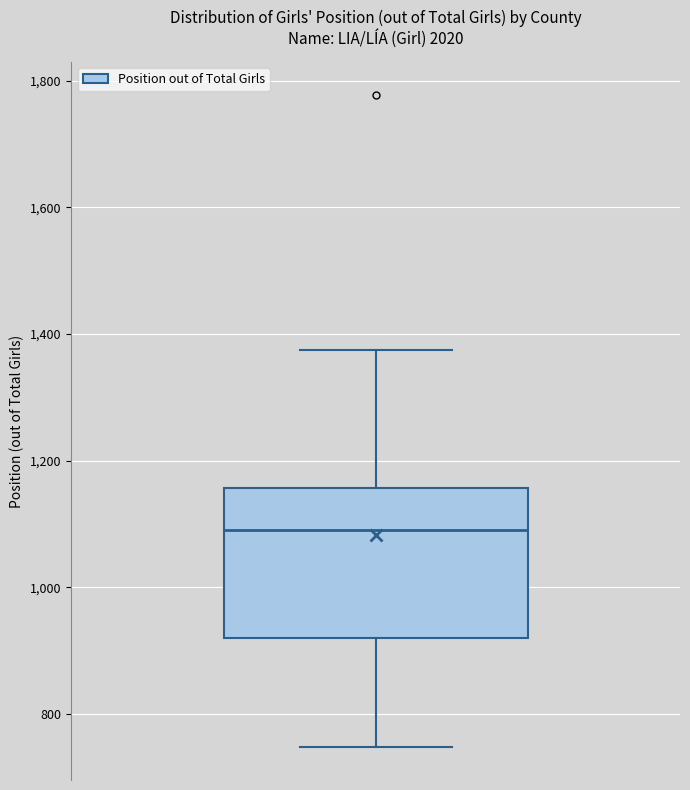

Transcribe this box plot: give where the median line is, the range the box spans, and where the two whiskers end, as read against the y-axis. The values are not printed on the chart, so give them approximately, as read against the axis.

median 1100, box 920 to 1160, whiskers 740 to 1380